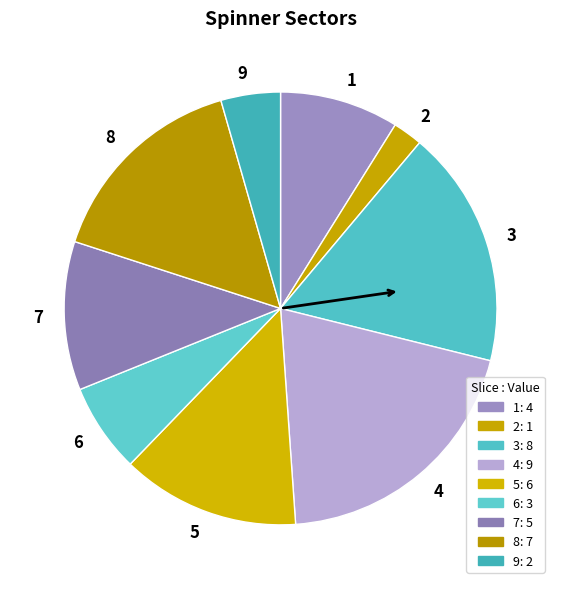

Does any single category account for the majority?

No